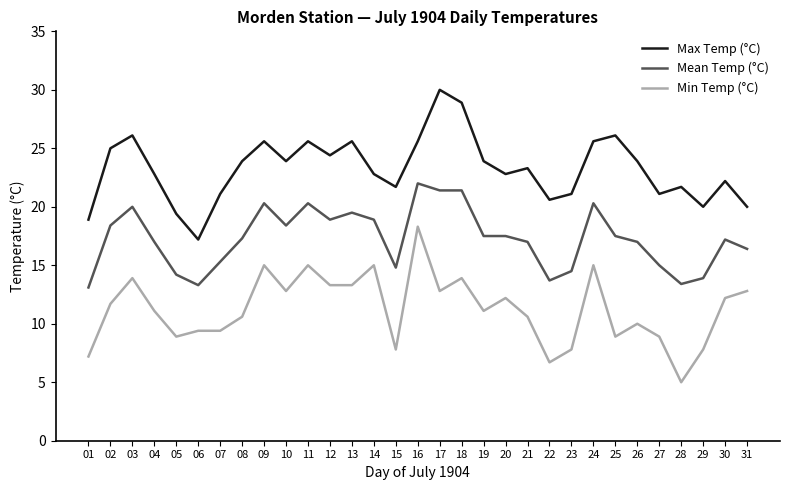

Is the value of Min Temp (°C) at 06 greater than the value of Mean Temp (°C) at 03?

No